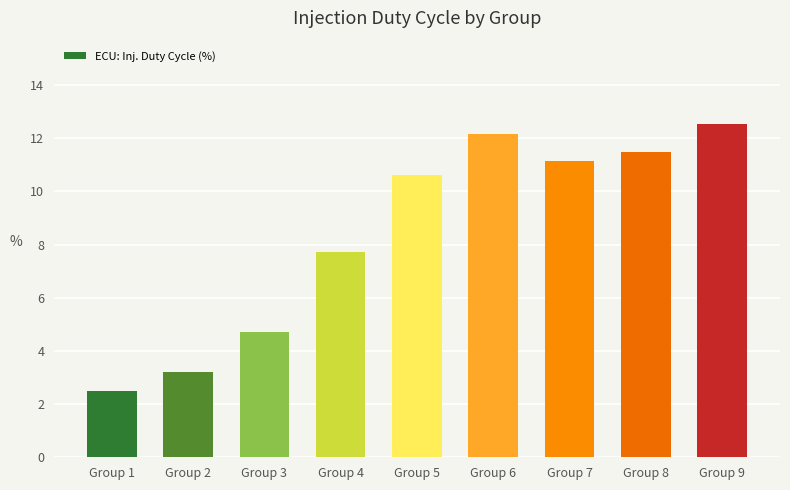

How many data points does each series have?

9